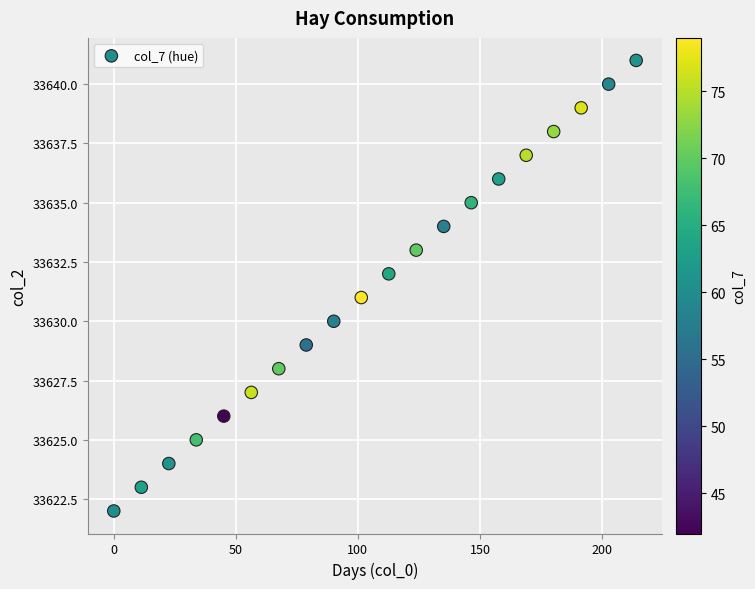

What is the range of Y values (max minus min)?

19